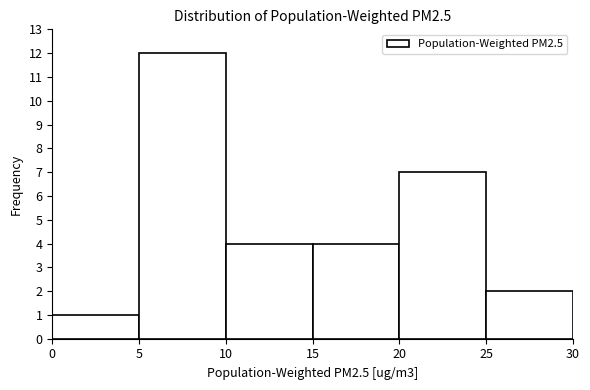

Over which range of the x-axis is the bar tallest?

5 to 10